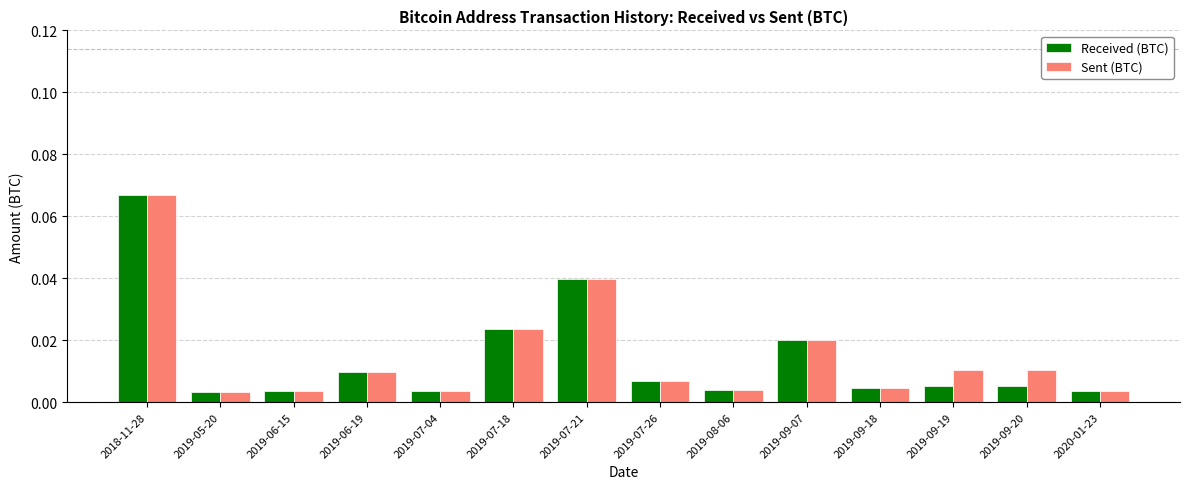

The Sent (BTC) series shows 0.0 at 2018-11-28. True or false?

False